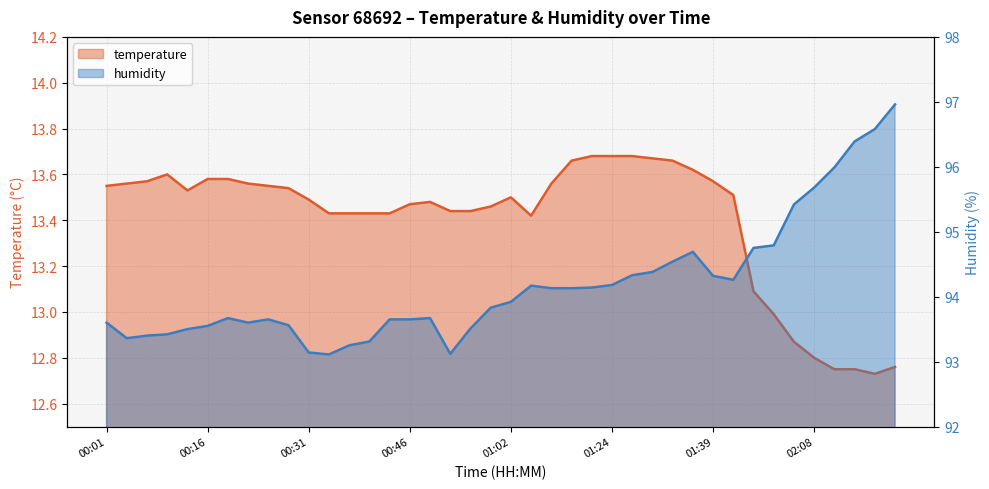

Does the chart display data point markers on the line(s)?

No